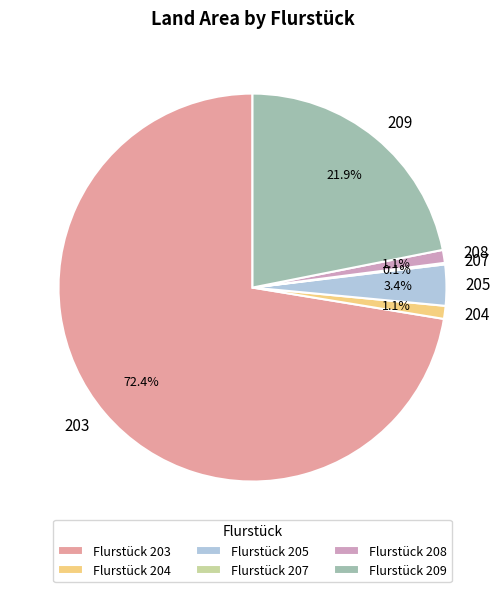

Does 203 represent more than half of the total?

Yes